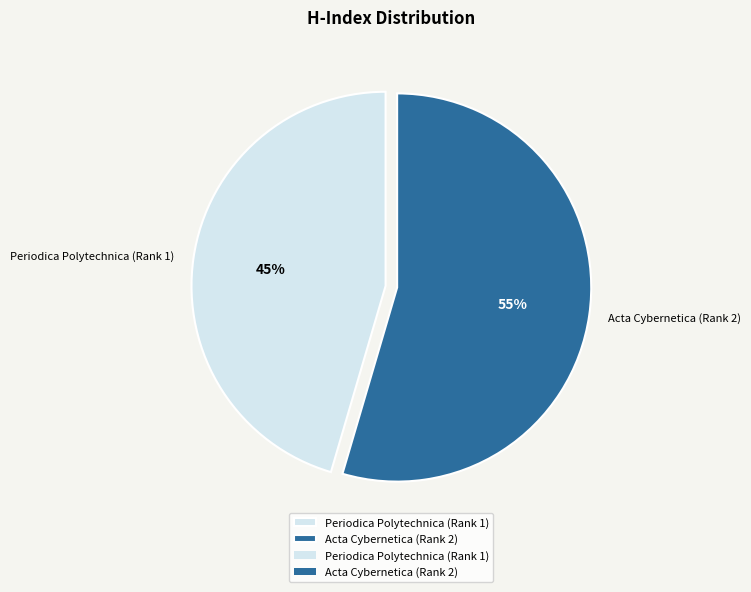

Which has a higher value, Periodica Polytechnica (Rank 1) or Acta Cybernetica (Rank 2)?

Acta Cybernetica (Rank 2)